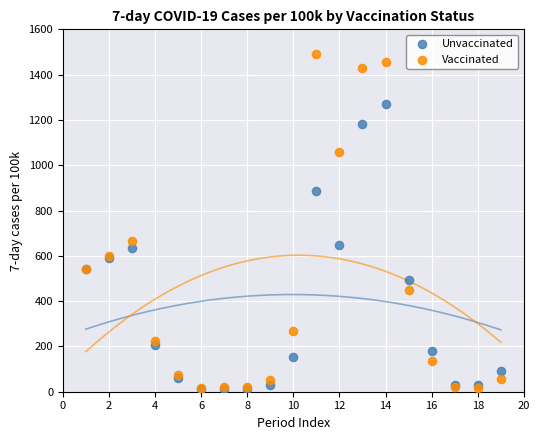

Across all series, what Y value is closest to 751?

666.0